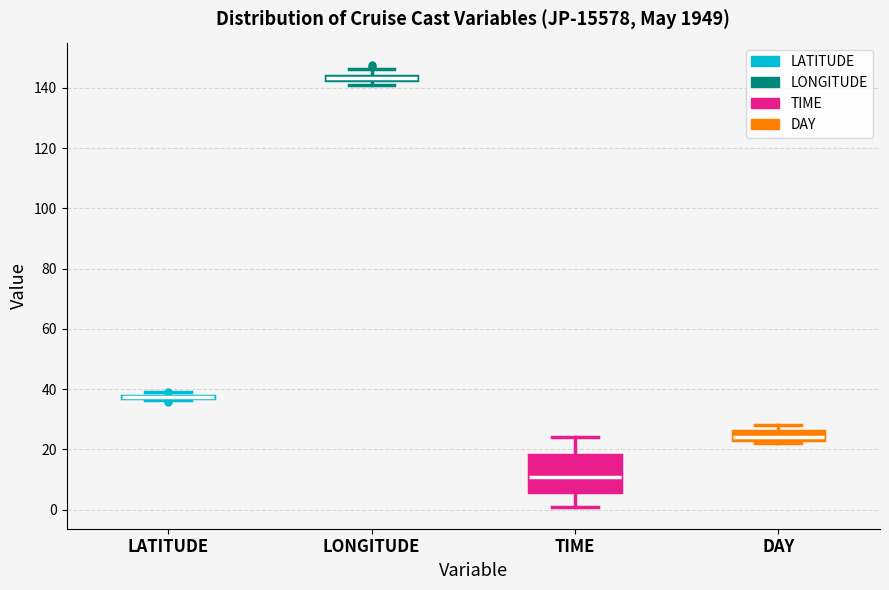

Where does the upper whisker of the box for LONGITUDE end on the y-axis? The values are not printed on the chart, so give them approximately, as read against the axis.

146